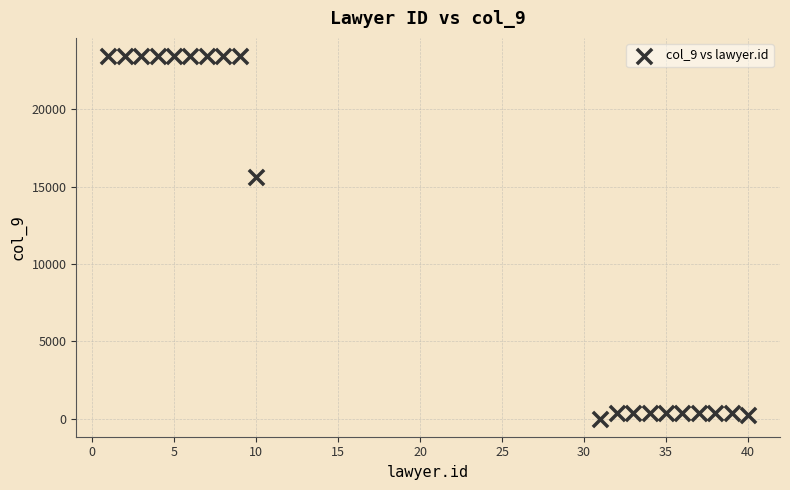

What is the range of Y values (max minus min)?

23452